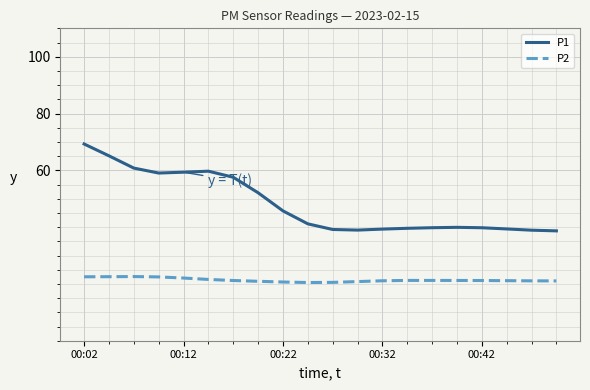

List the series in order of their peak value, lowest first.

P2, P1